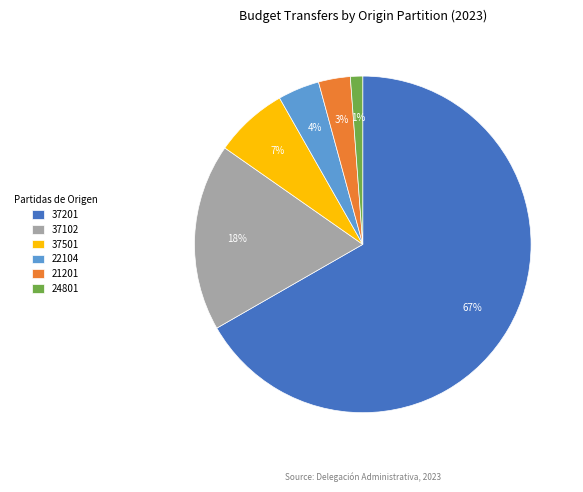

True or false: 22104 accounts for 18% of the total.

False